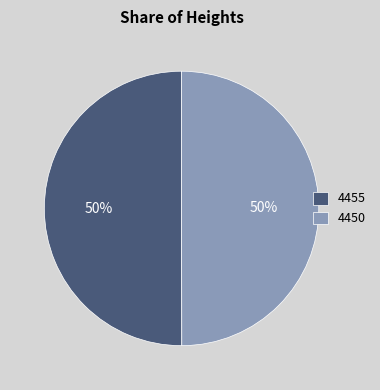

What percentage is the 4450 slice, to the nearest percent?

50%